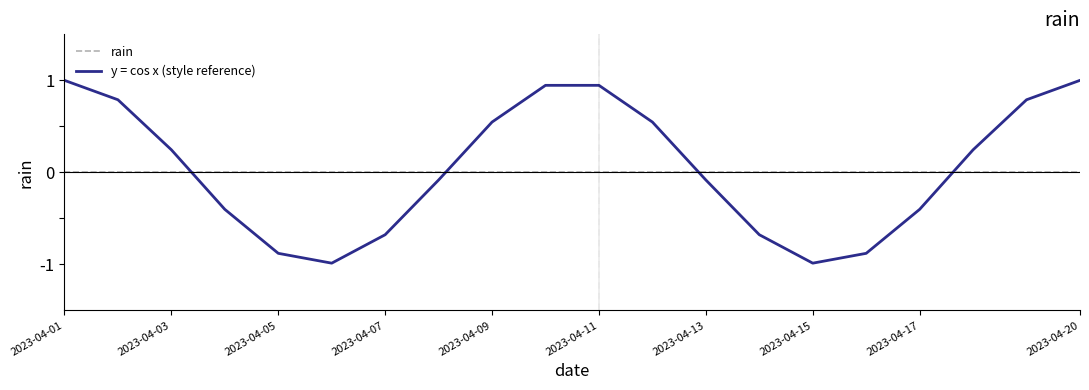

In y = cos x (style reference), how many points are lower than both neighbors (excluding endpoints)?

2